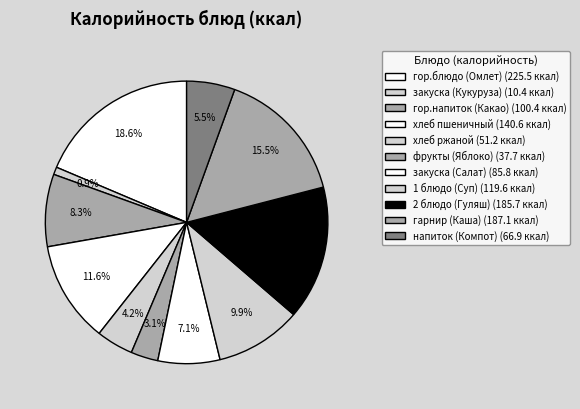

How many slices are in this pie chart?

11